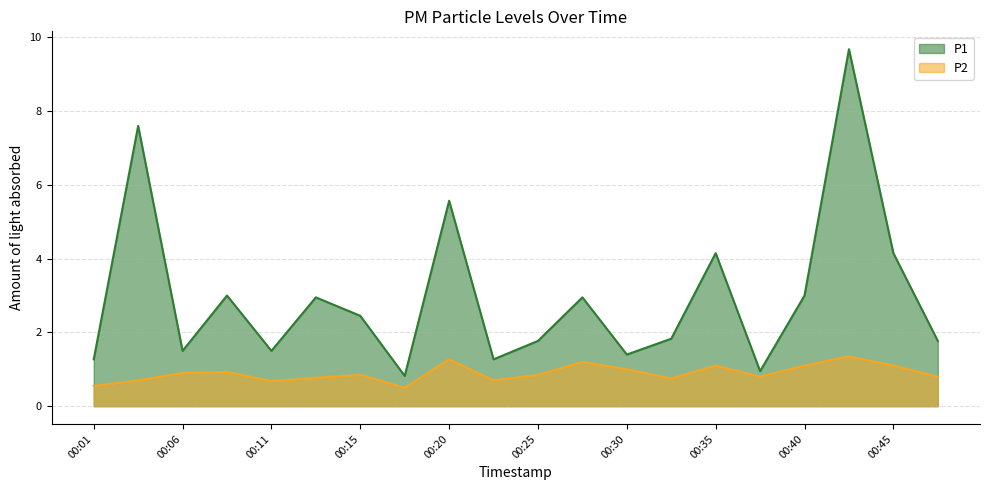

Between 00:42 and 00:01, which is larger?

00:42